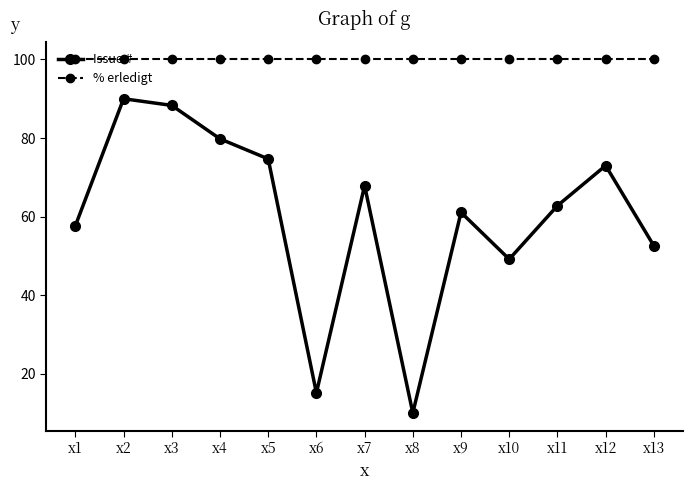

In Issue #, how many points are lower than both neighbors (excluding endpoints)?

3